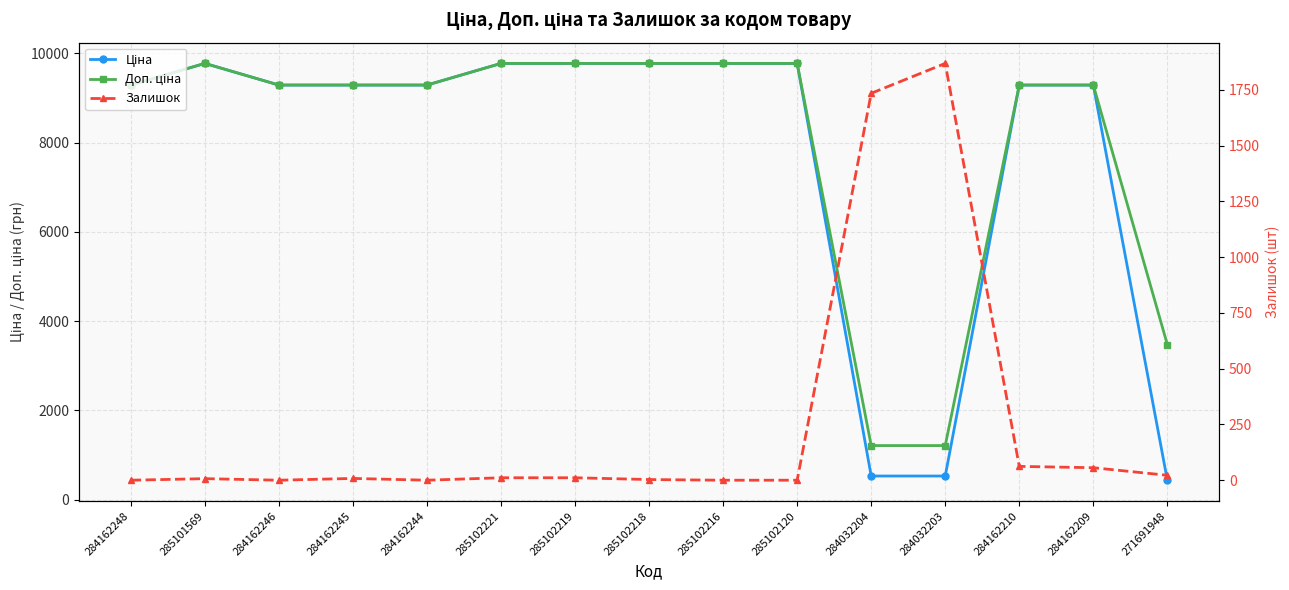

True or false: Ціна and Доп. ціна cross at least once.

False